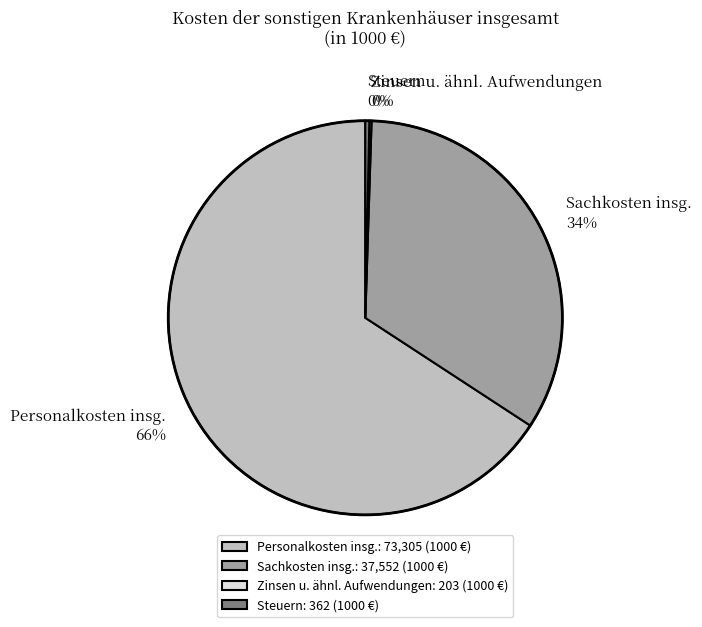

Does any single category account for the majority?

Yes